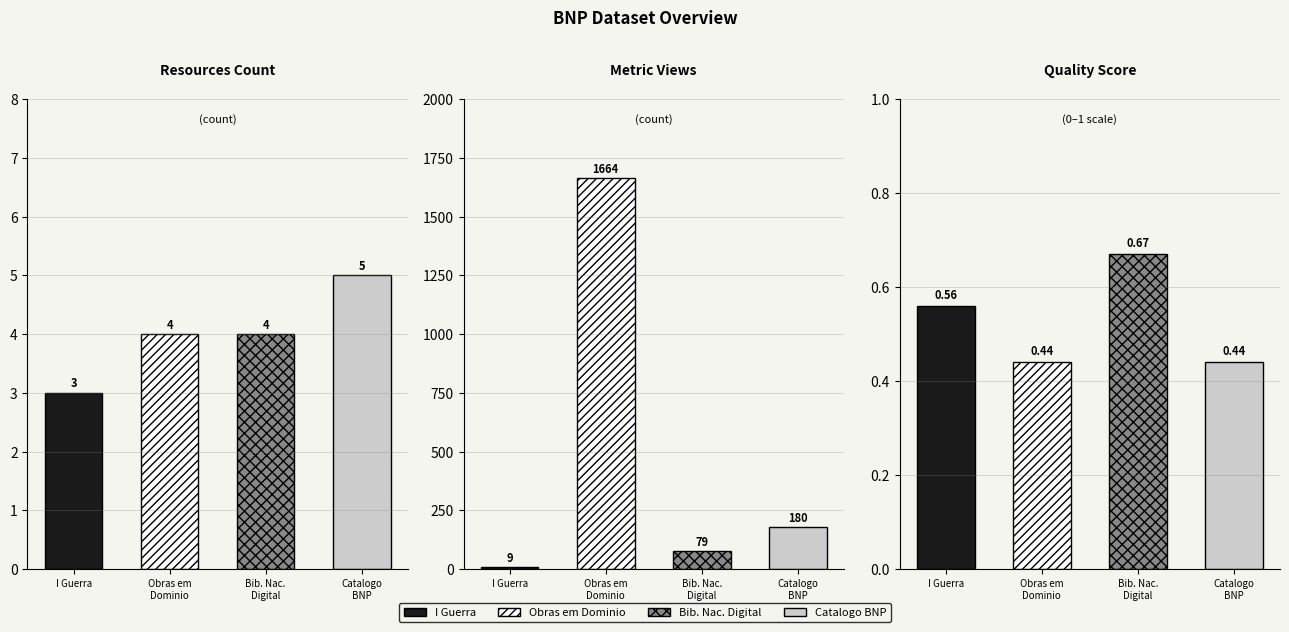

Rank the series at Catalogo
BNP from lowest to highest value.

quality_score, resources_count, metric.views